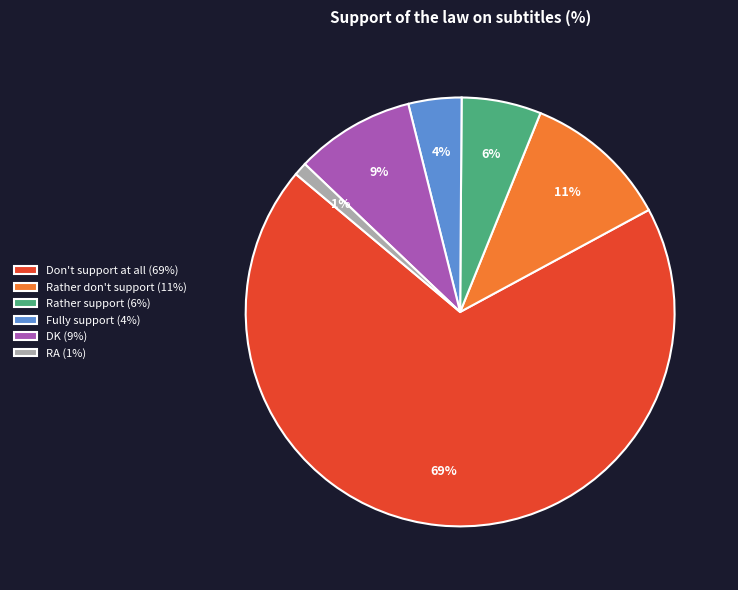

Do Rather support (6%) and DK (9%) together represent more than half of the pie?

No